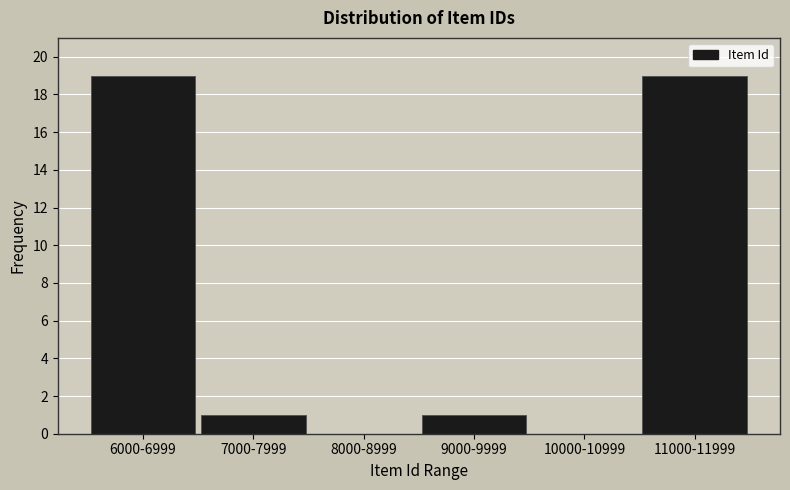

Reading left to right, what are all the values shown in this chart?

6000-6999=19	7000-7999=1	8000-8999=0	9000-9999=1	10000-10999=0	11000-11999=19